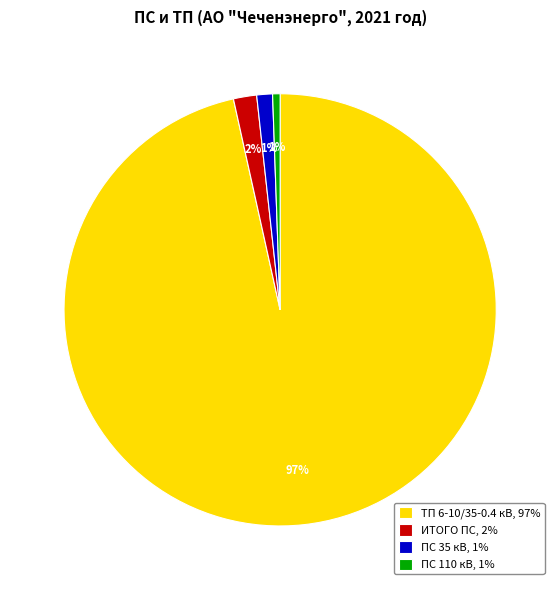

How many slices are in this pie chart?

4